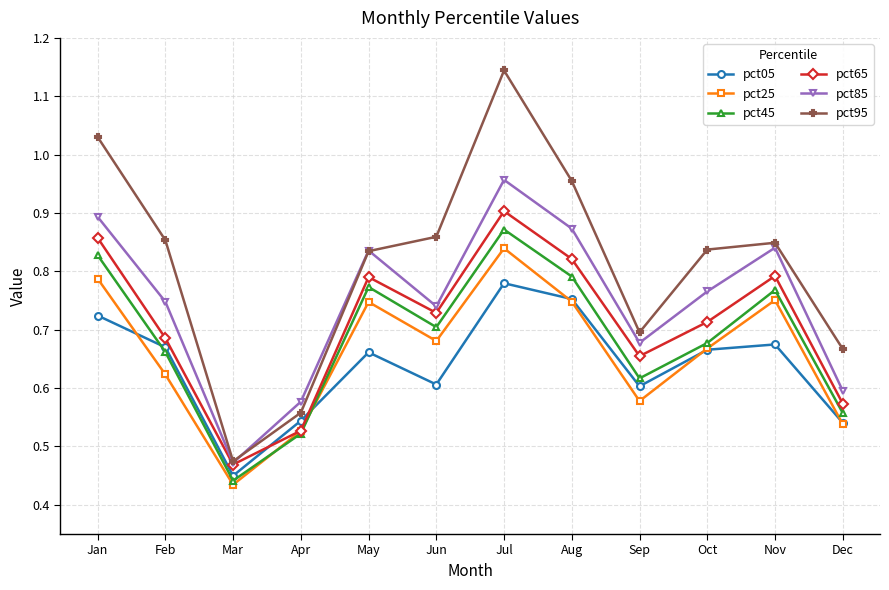

How many series are shown in this chart?

6